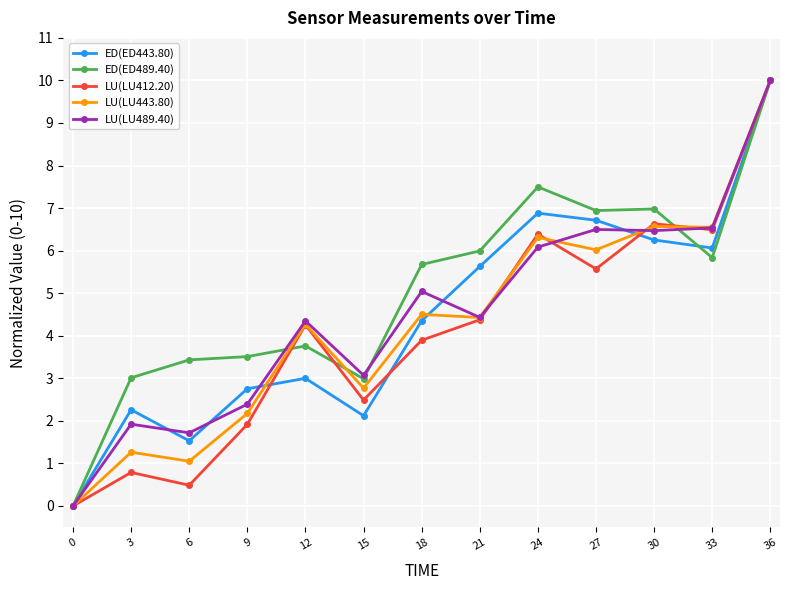

Where is LU(LU443.80) nearest to the value 4?

12